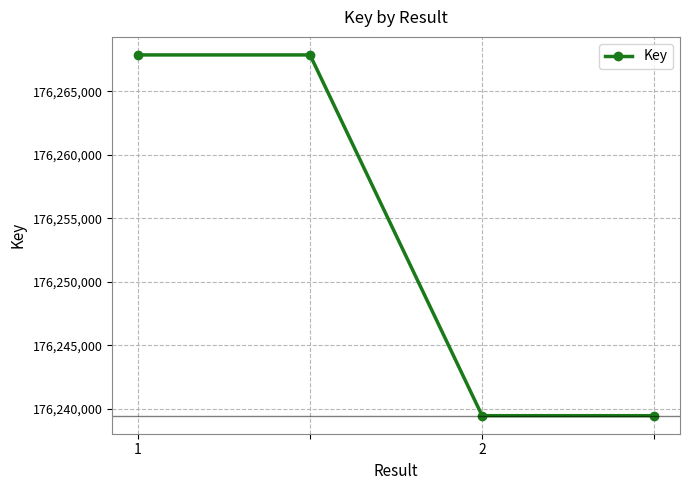

How many values are below 176267869?

2